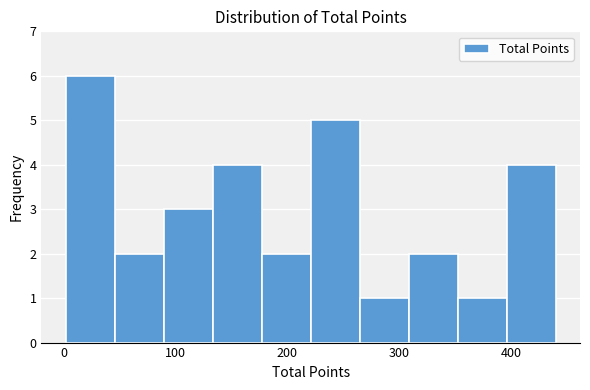

Over which range of the x-axis is the bar tallest?

0 to 50